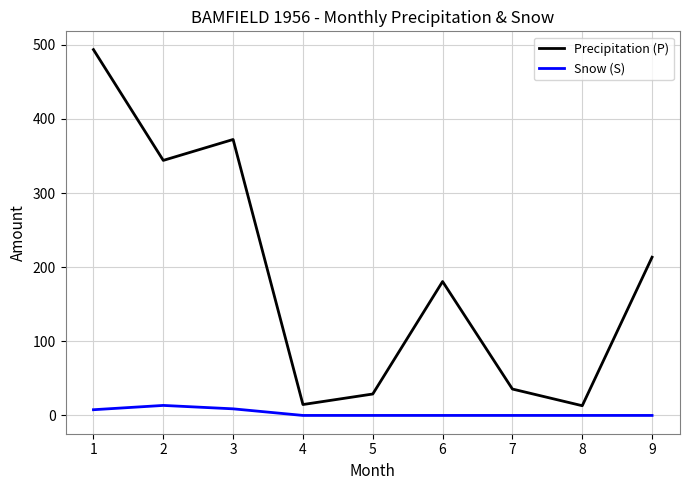

True or false: Precipitation (P) and Snow (S) cross at least once.

False